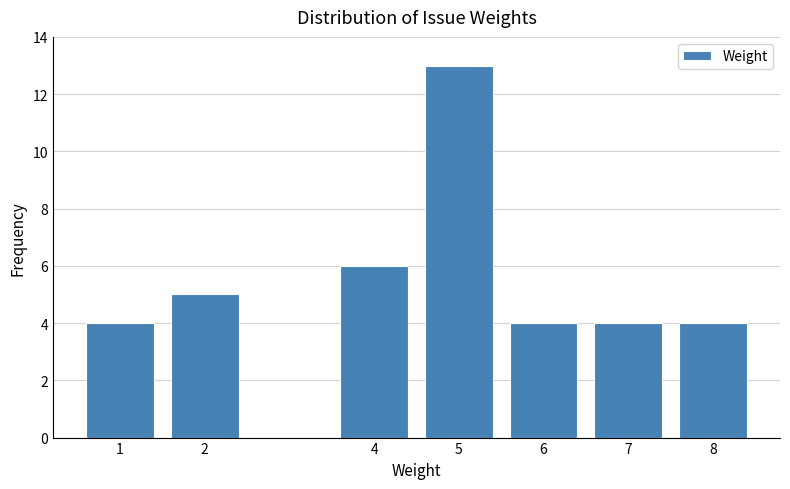

Reading left to right, list all the values displayed in this chart.

4	5	6	13	4	4	4